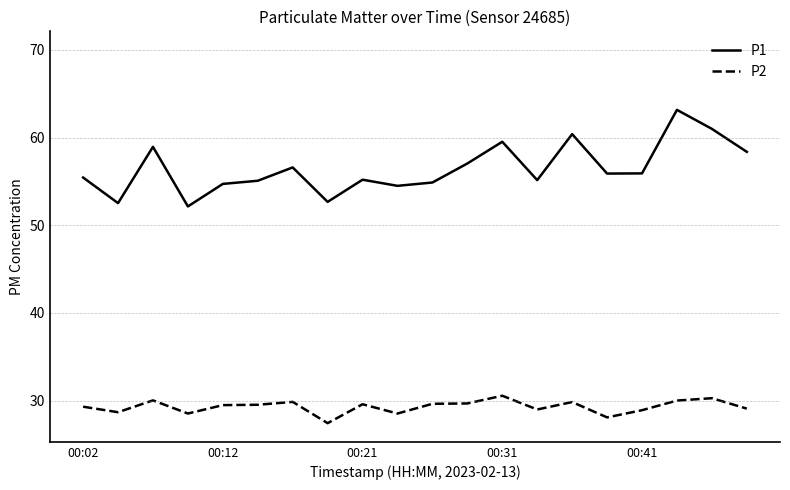

What is the minimum value for P2?

27.4